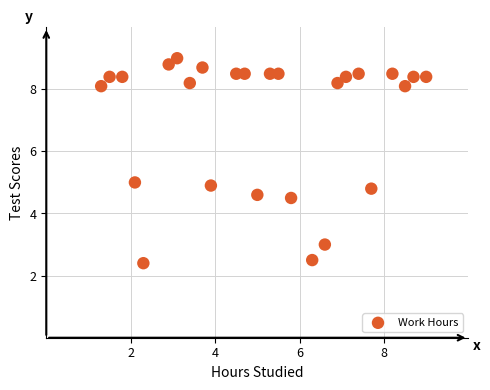

What is the range of X values (max minus min)?

7.7